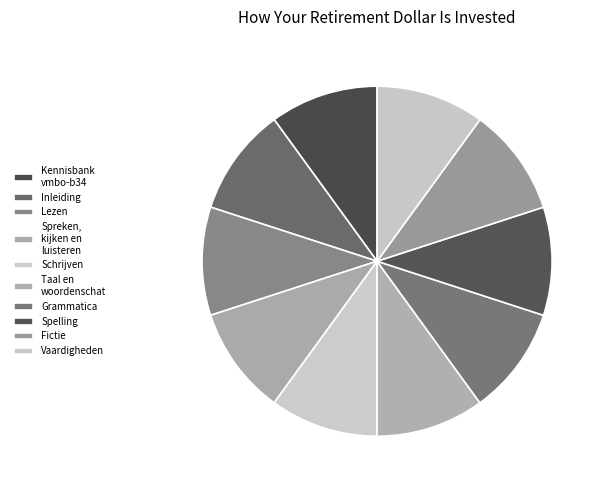

How much of the chart is everything except Taal en woordenschat?

90.0%